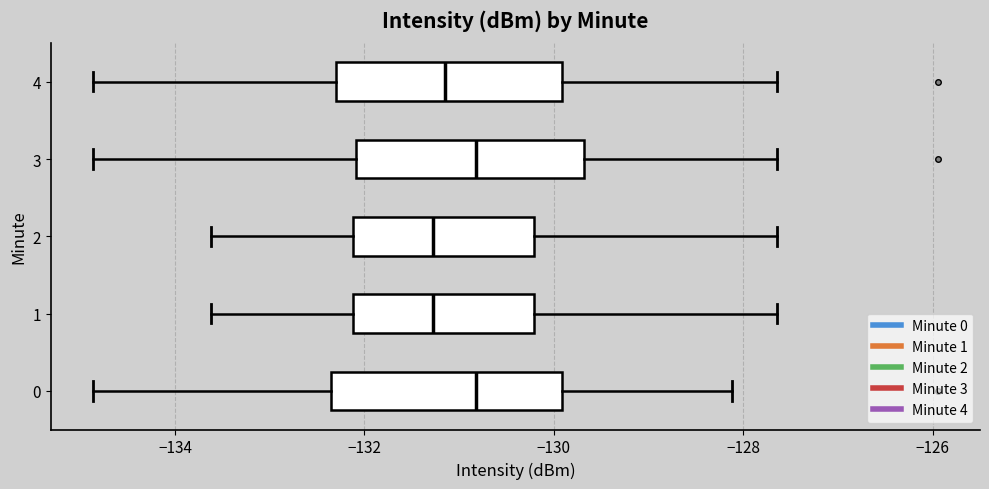

Where is the right edge of the box at y = 1 on the x-axis? The values are not printed on the chart, so give them approximately, as read against the axis.

-130.2